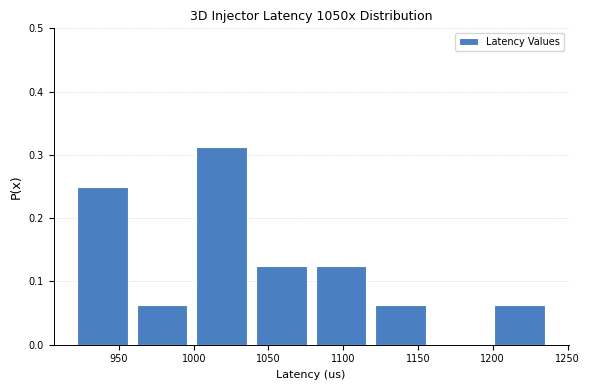

What is the height of the bar covering 920 to 960 on the x-axis? Neither the bar edges nor the heights are printed on the chart, so give them approximately, as read against the axes.

0.25